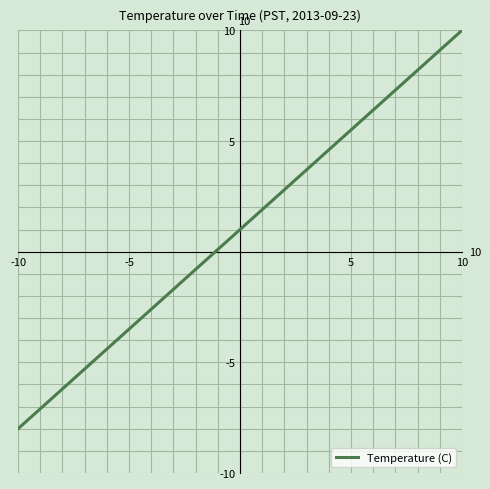

How many lines are shown in the chart?

1